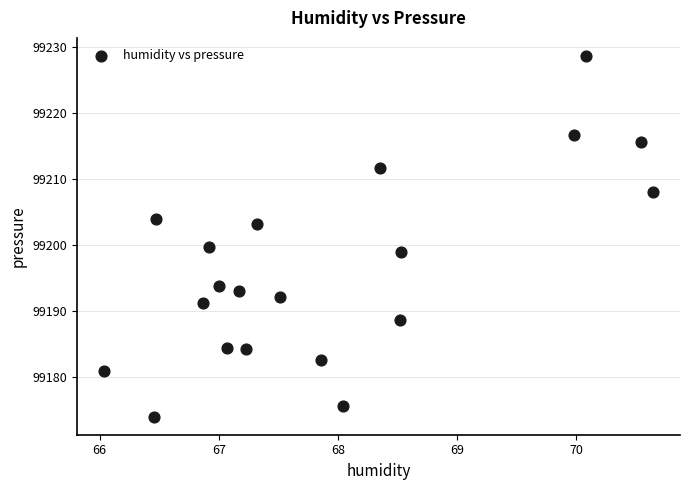

What is the range of Y values (max minus min)?

54.7